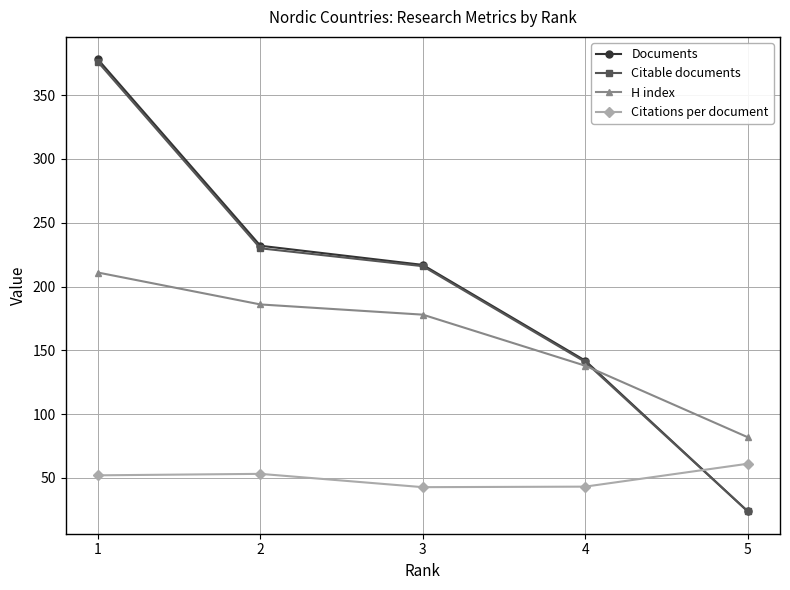

At which category is the sum across all series the highest?

1